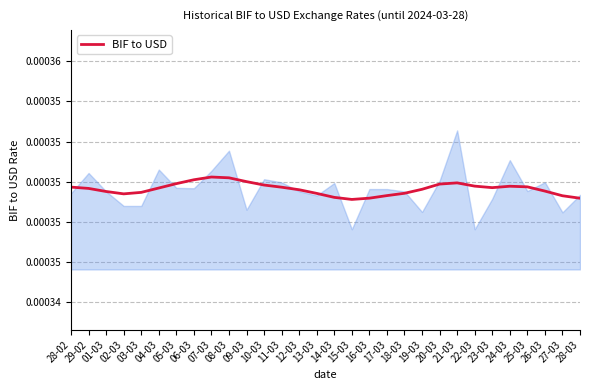

The chart shows a value of 0.0 at 03-03. True or false?

True